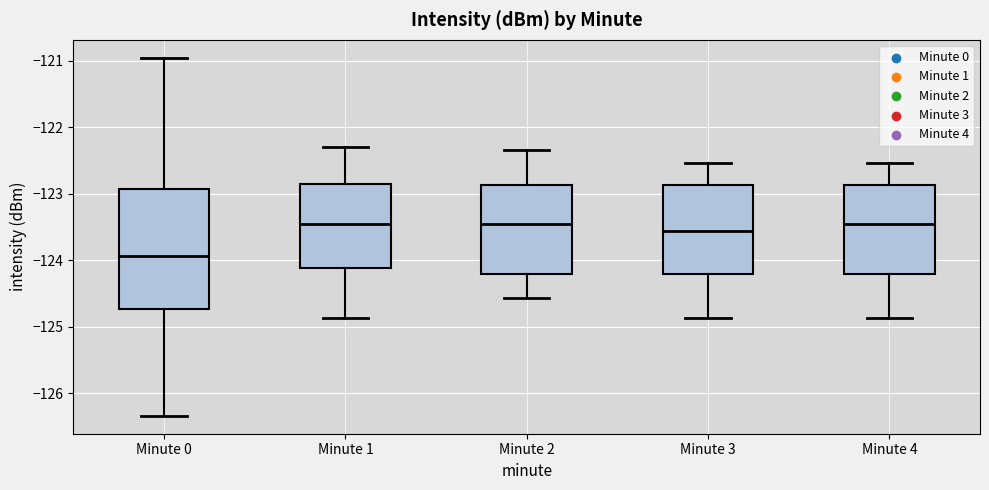

Where does the median line of the box for Minute 1 sit on the y-axis? The values are not printed on the chart, so give them approximately, as read against the axis.

-123.5